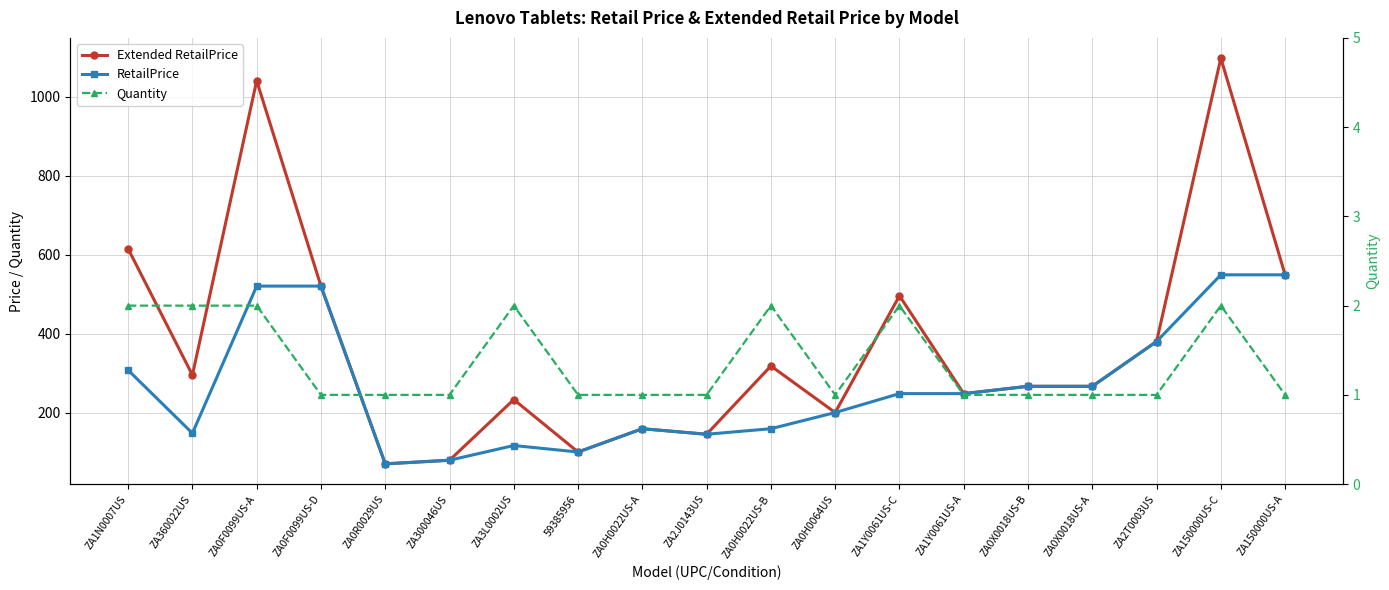

True or false: Quantity and Extended RetailPrice cross at least once.

False